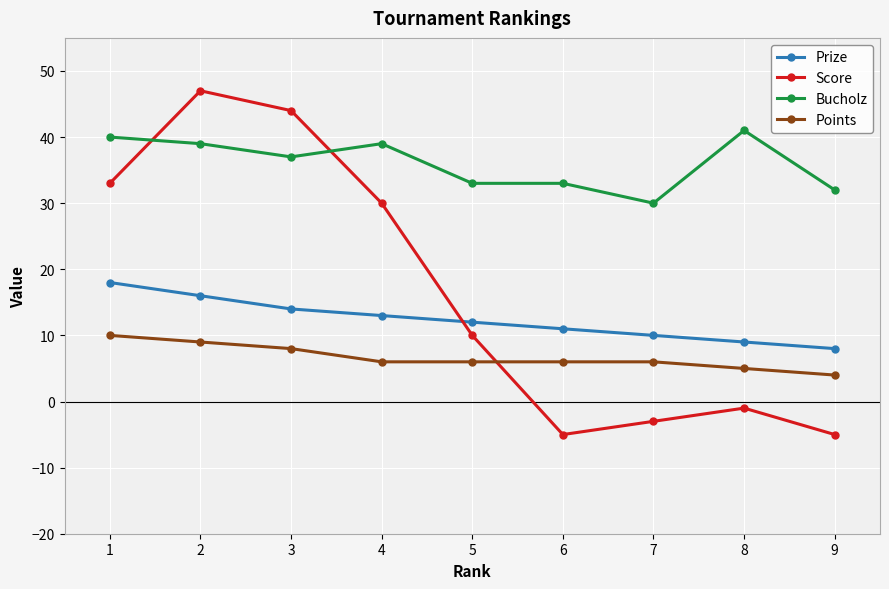

Reading left to right, list all the values displayed in this chart.

Prize: 18	16	14	13	12	11	10	9	8
Score: 33	47	44	30	10	-5	-3	-1	-5
Bucholz: 40	39	37	39	33	33	30	41	32
Points: 10	9	8	6	6	6	6	5	4